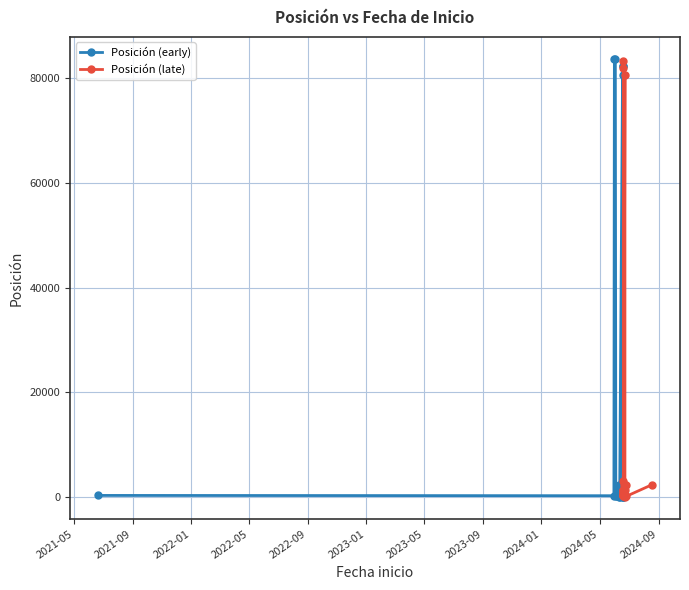

What is the sum of the values at 2024-06-03 and 2024-05-31?

83938